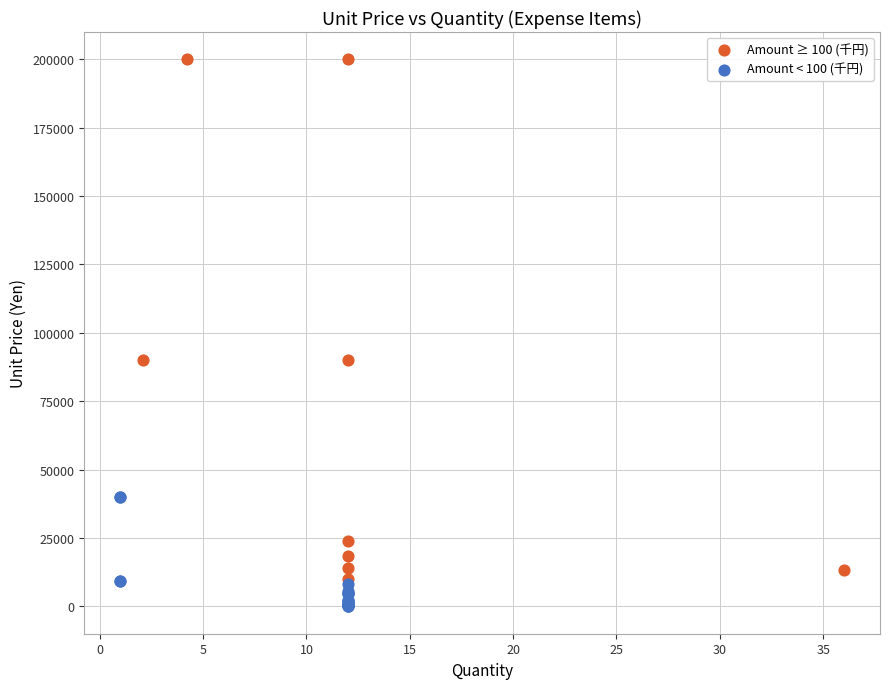

Which series contains the highest Y value?

Amount ≥ 100 (千円)